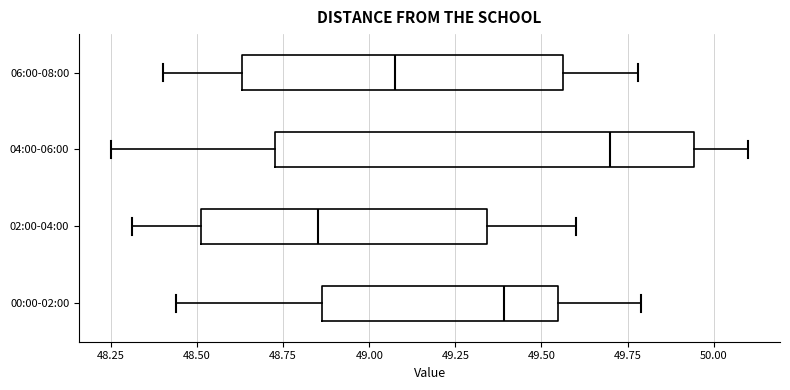

Which box has the furthest to the right median line?

04:00-06:00